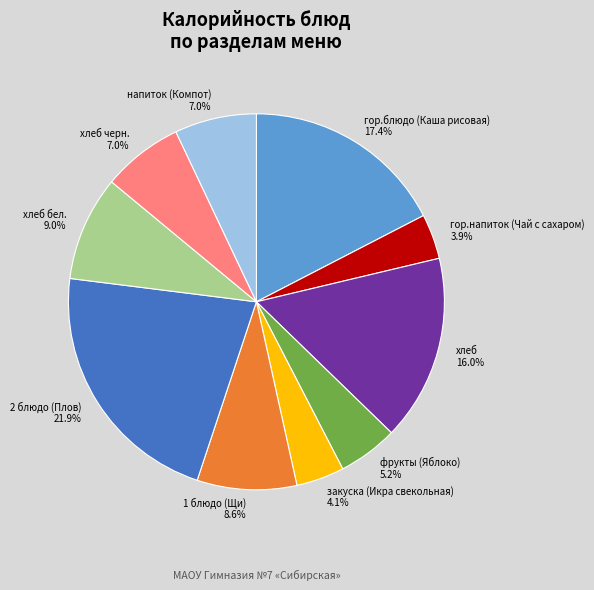

Which slice is the largest?

2 блюдо (Плов)